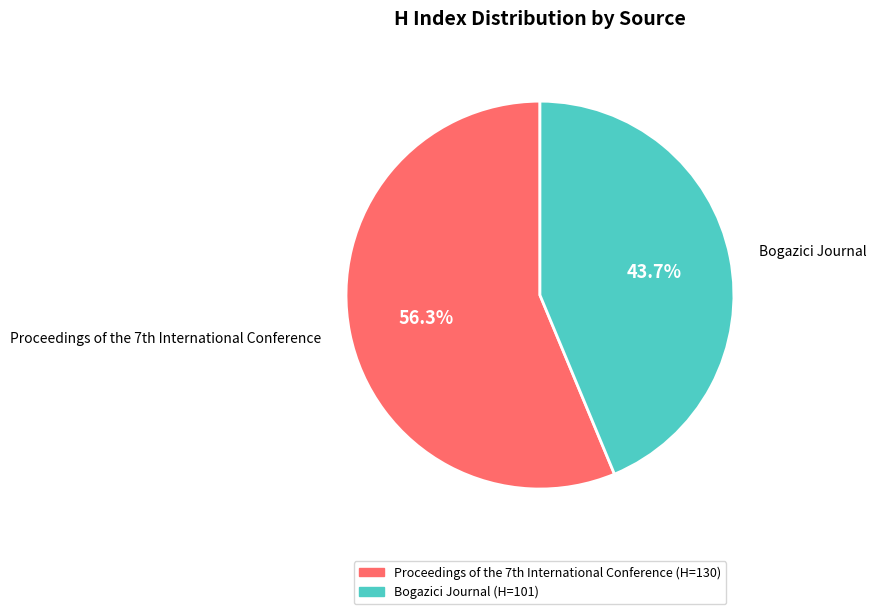

How many segments does this pie chart have?

2